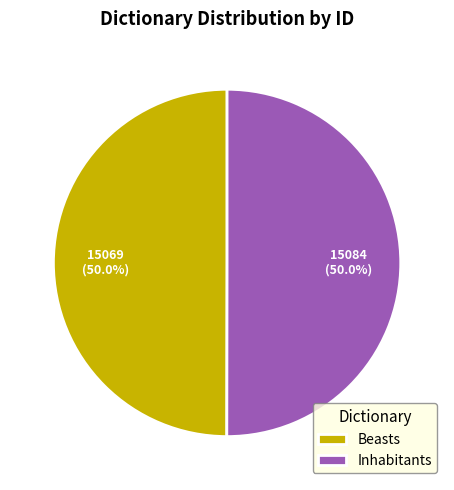

How much of the chart is everything except Inhabitants?

50.0%